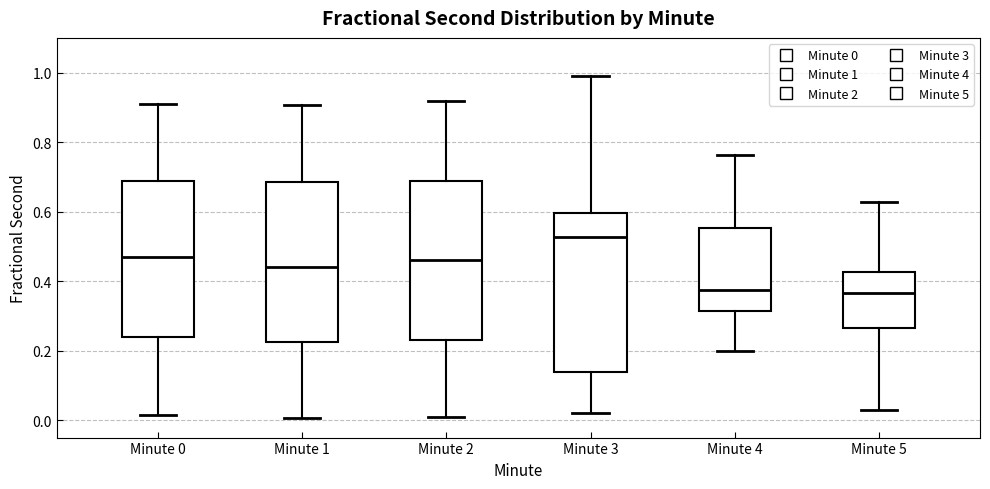

Where is the lower edge of the box for Minute 3 on the y-axis? The values are not printed on the chart, so give them approximately, as read against the axis.

0.14